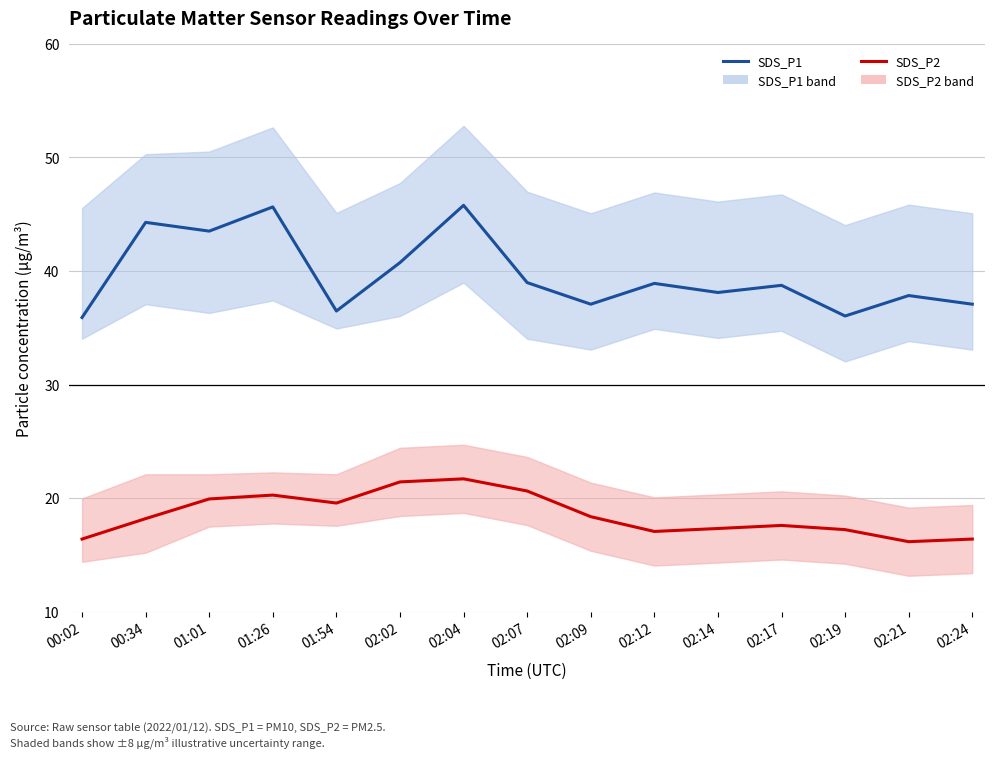

How many series are shown in this chart?

2